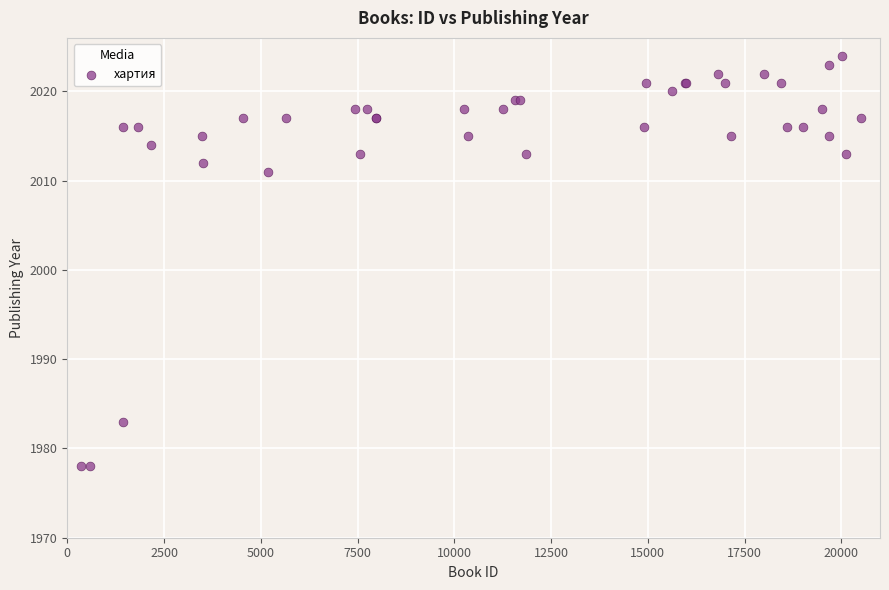

What Y value in the scatter plot is closest to 2001?

2011